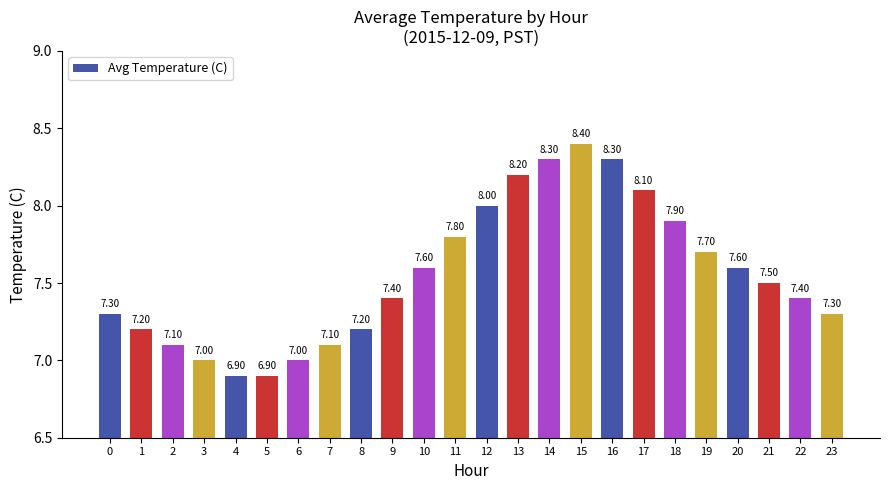

What is the change in value from 7 to 12?

+0.9